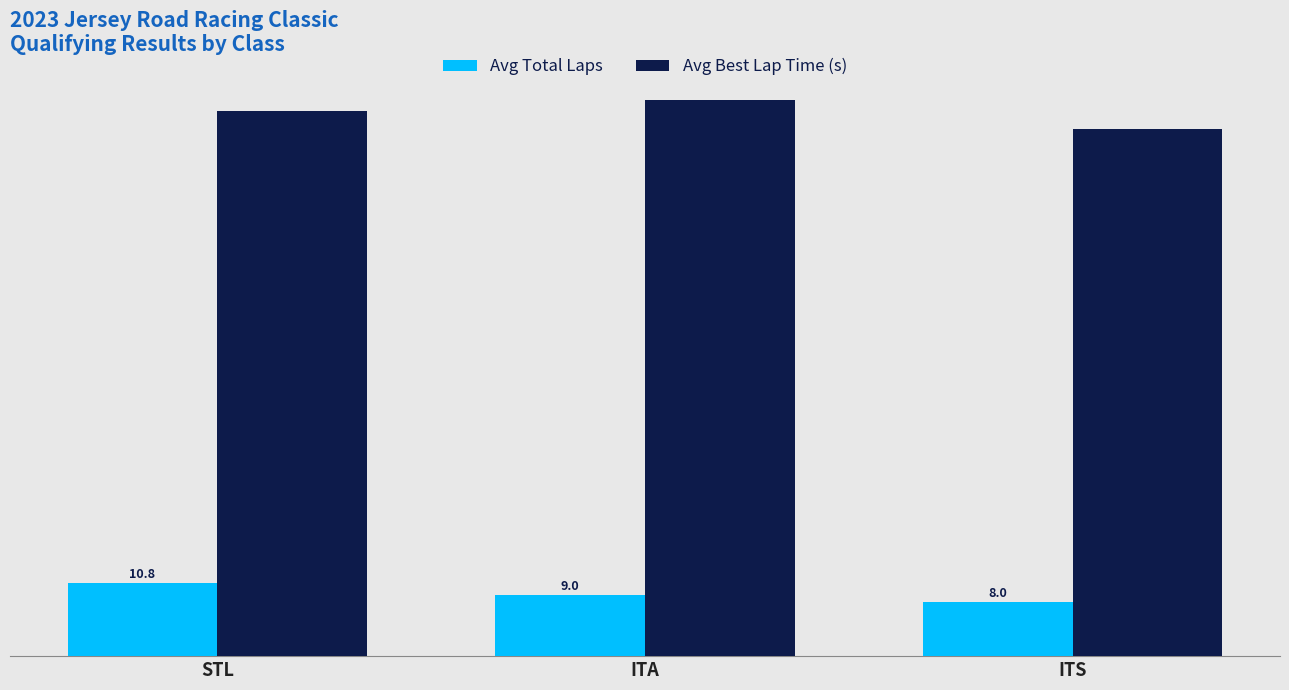

At which label is Avg Best Lap Time (s) closest to 79?

STL